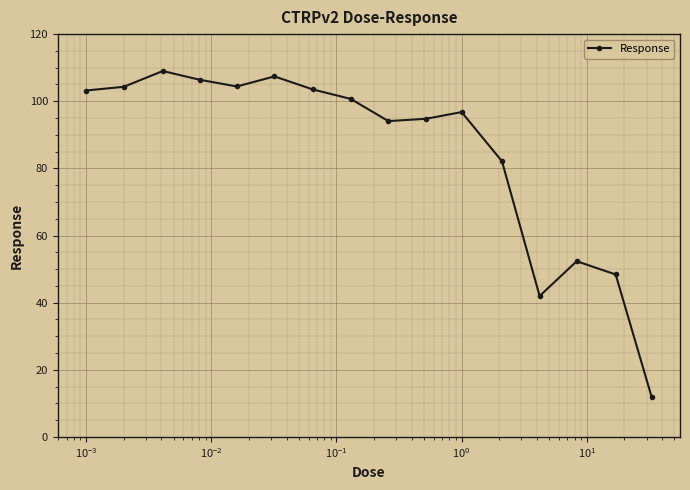

How many series are shown in this chart?

1